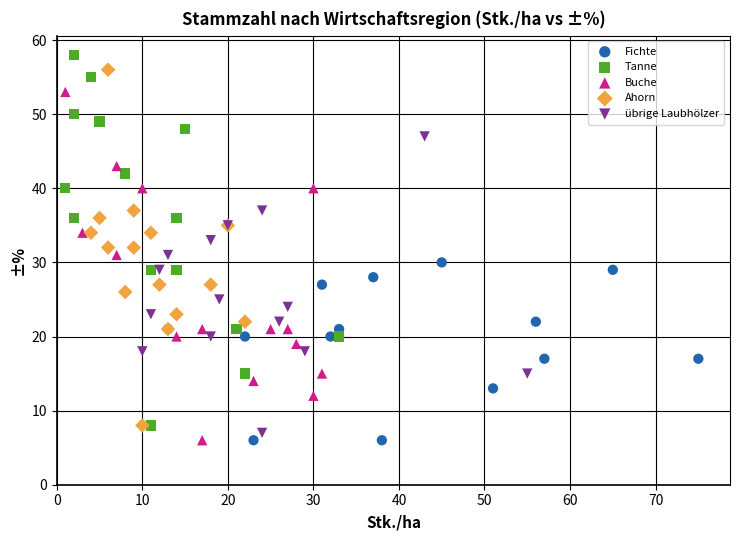

Which series has the widest spread of Y values?

Tanne